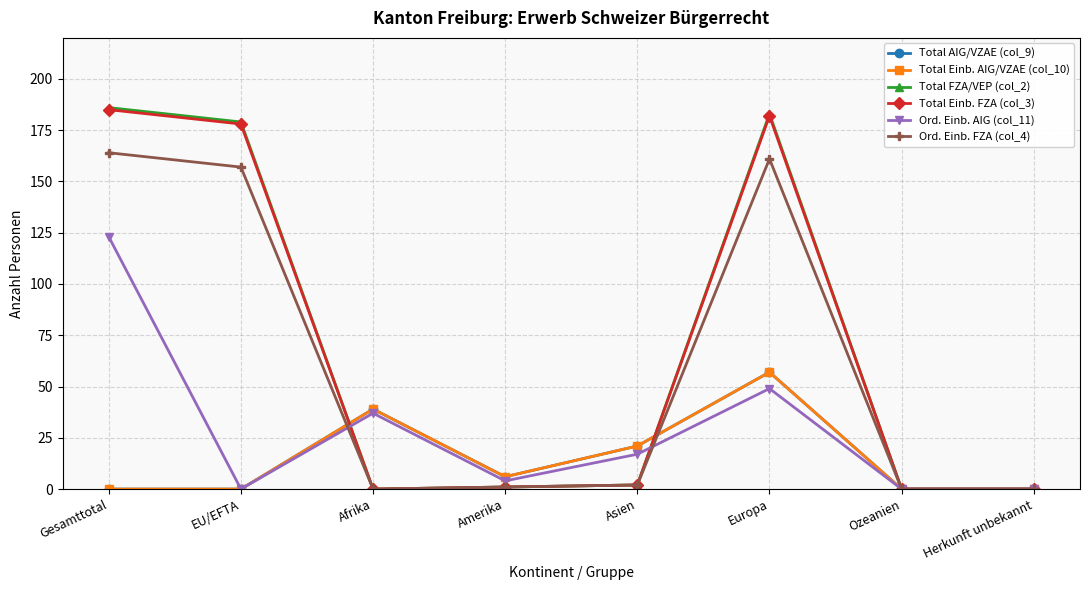

Which label corresponds to the largest value in the chart?

Gesamttotal